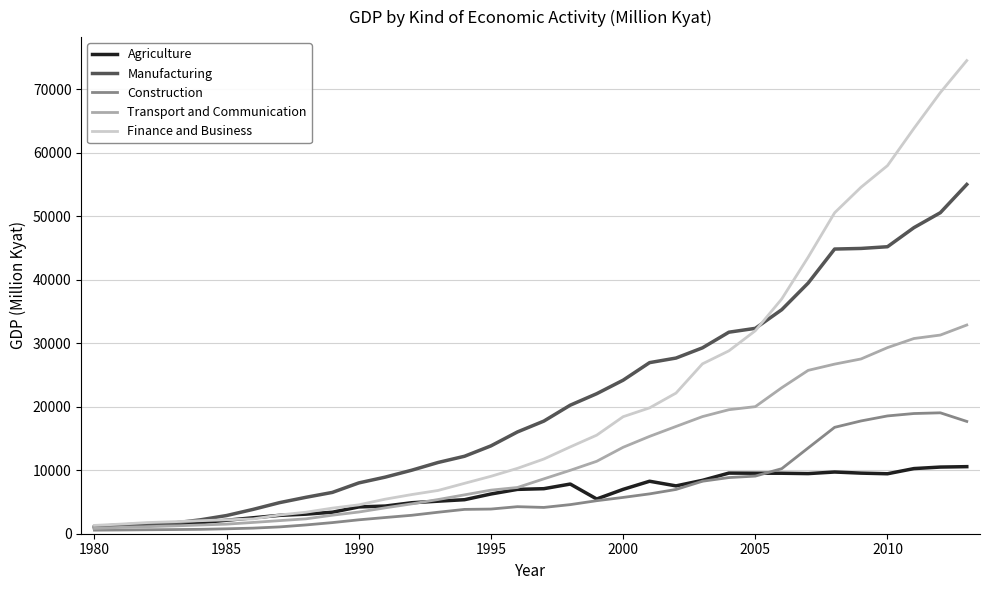

Which series has the widest spread of values?

Finance and Business